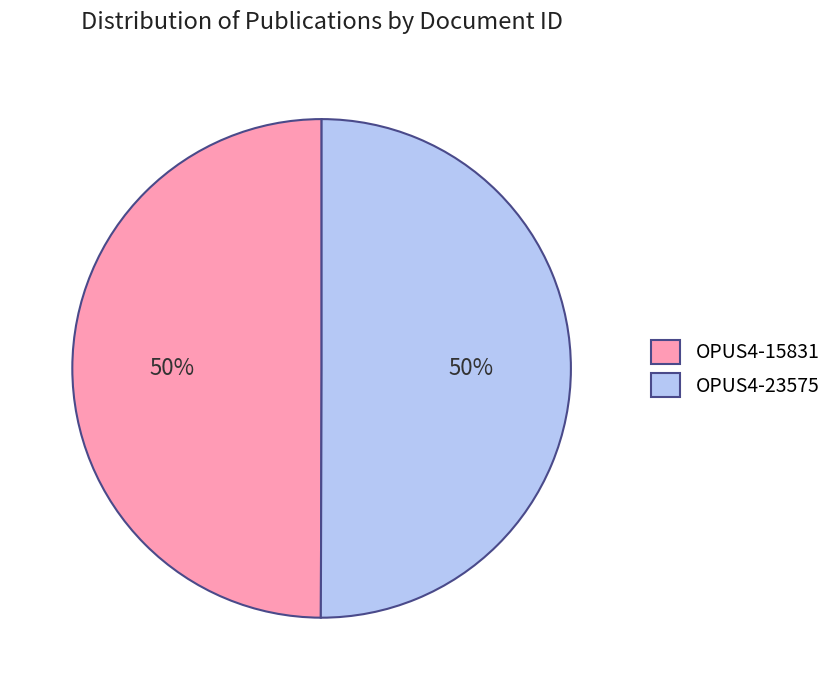

To the nearest percent, what percentage of the pie is OPUS4-23575?

50%